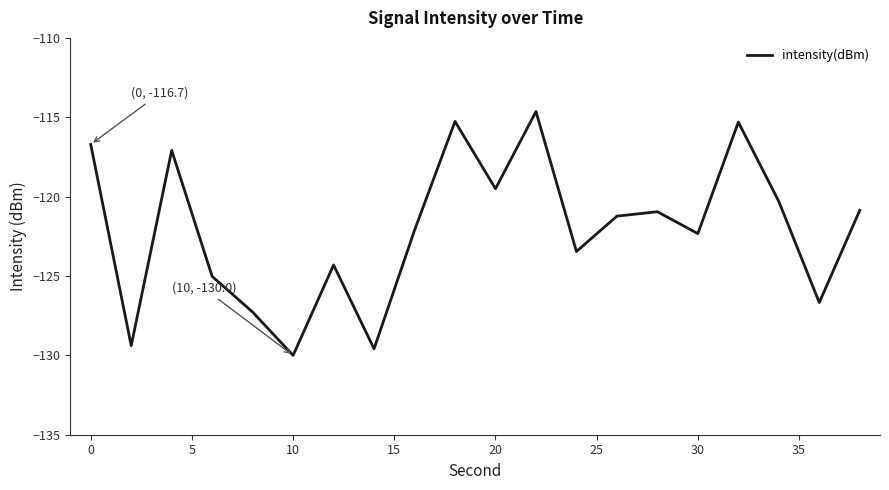

What is the smallest value displayed?

-130.0